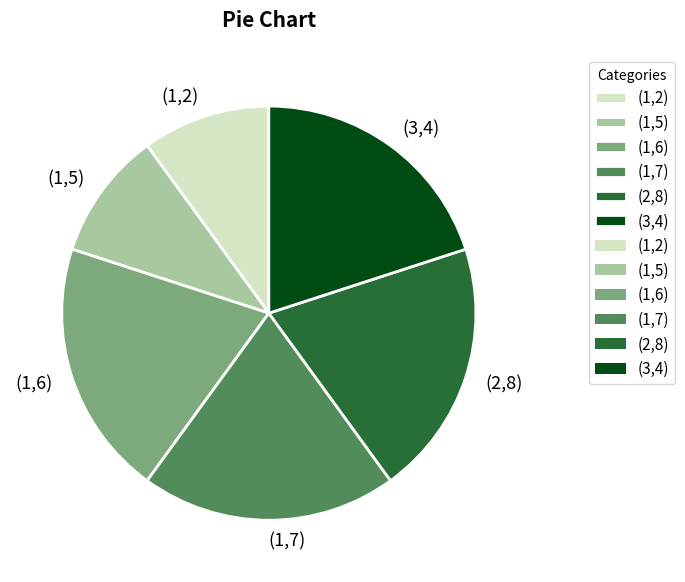

Does (1,6) represent more than half of the total?

No